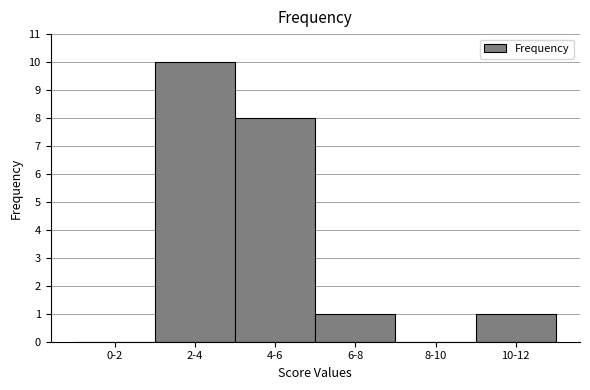

Reading left to right, list all the values displayed in this chart.

0-2=0	2-4=10	4-6=8	6-8=1	8-10=0	10-12=1